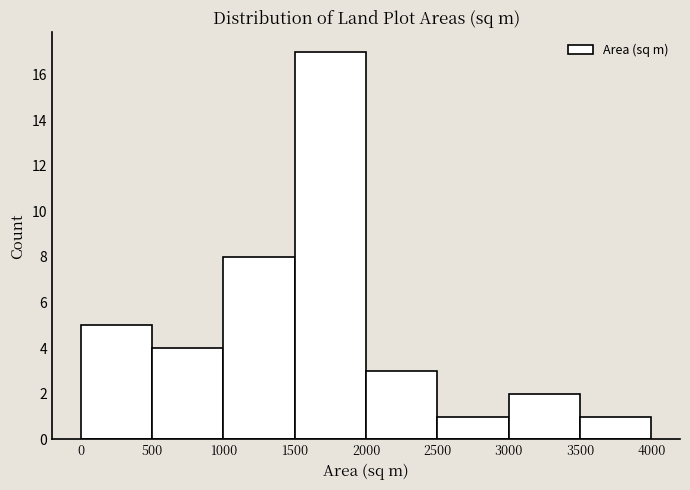

Reading left to right, transcribe this chart: for each bar, give the range it covers on the x-axis and its height. The values are not printed on the chart, so give them approximately, as read against the axis.

0 to 500: 5
500 to 1000: 4
1000 to 1500: 8
1500 to 2000: 17
2000 to 2500: 3
2500 to 3000: 1
3000 to 3500: 2
3500 to 4000: 1